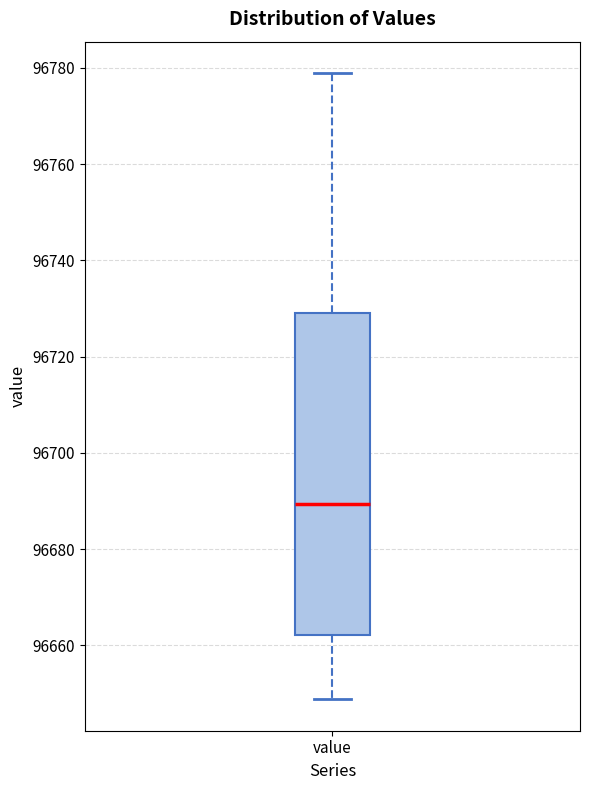

Transcribe this box plot: give where the median line is, the range the box spans, and where the two whiskers end, as read against the y-axis. The values are not printed on the chart, so give them approximately, as read against the axis.

median 96690, box 96662 to 96730, whiskers 96648 to 96778